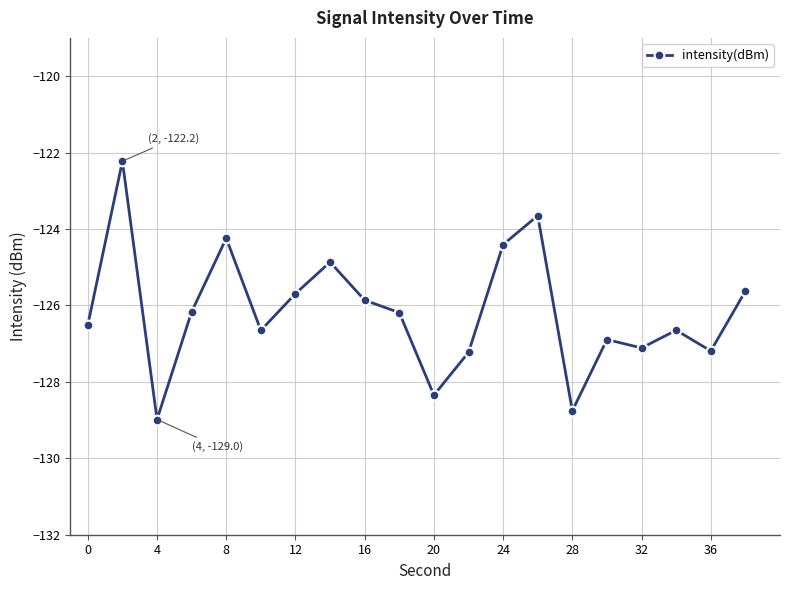

What is the value of the 14th point from the left?

-123.7